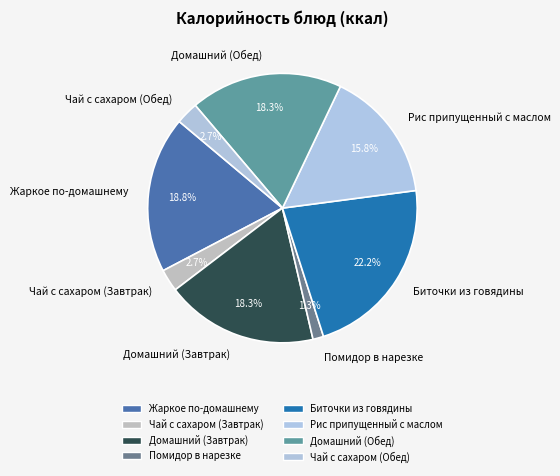

Is the sum of Чай с сахаром (Завтрак) and Биточки из говядины greater than half?

No